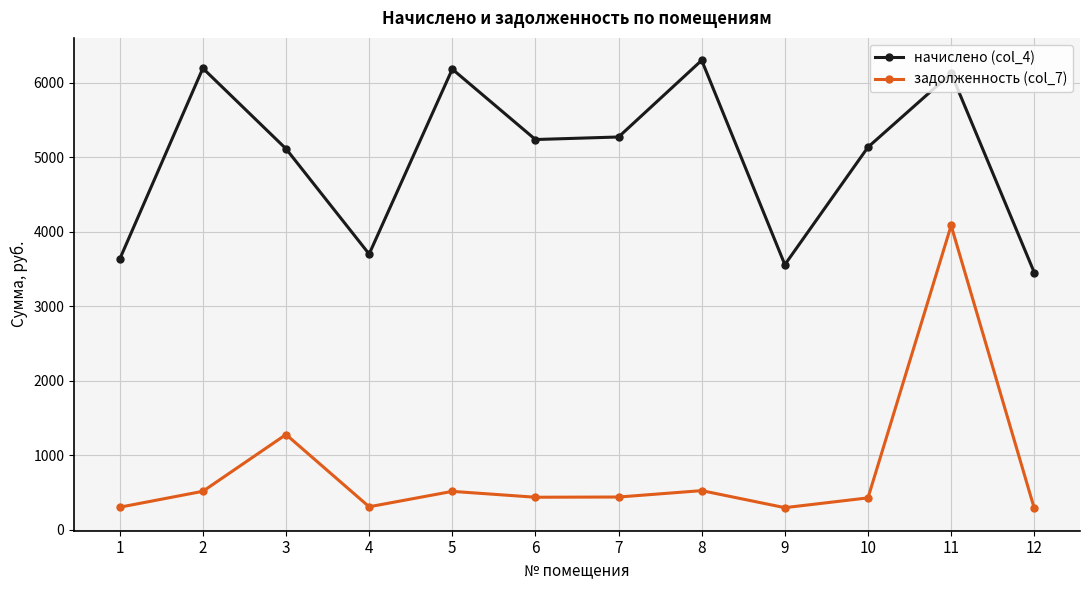

How many data points does each series have?

12